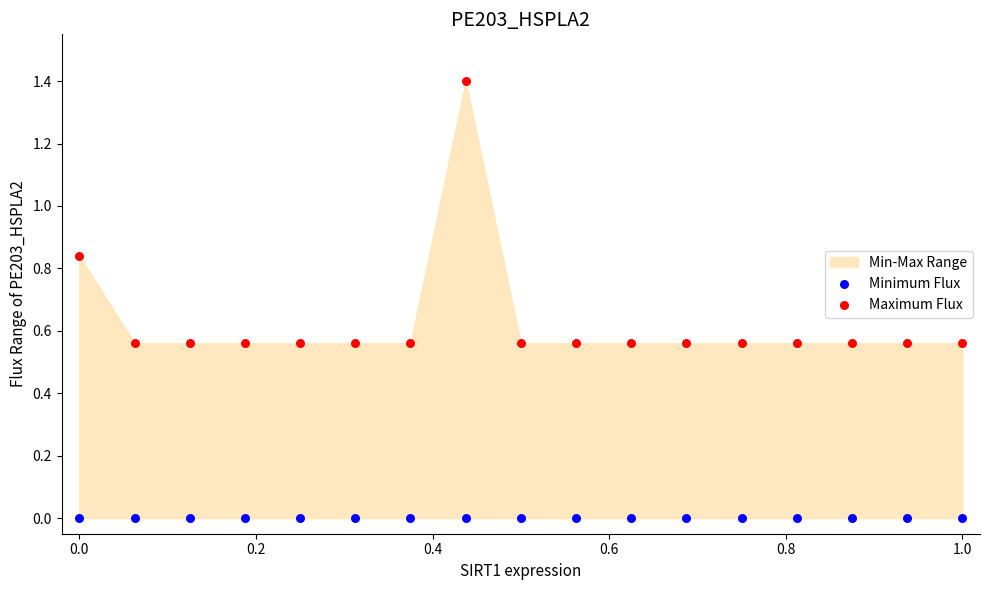

Which series reaches the minimum Y coordinate?

Minimum Flux